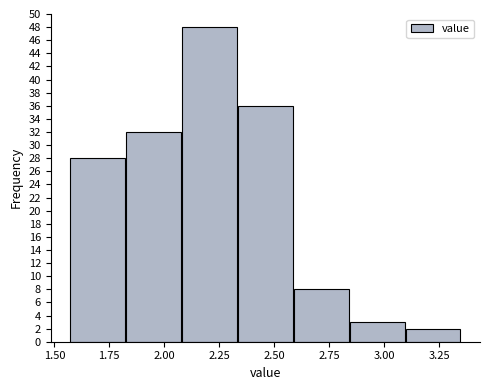

Reading left to right, list every bar in this chart as the range it spans on the x-axis followed by its height. Neither the bar edges nor the heights are printed on the chart, so give them approximately, as read against the axes.

1.55 to 1.80: 28
1.80 to 2.10: 32
2.10 to 2.35: 48
2.35 to 2.60: 36
2.60 to 2.85: 8
2.85 to 3.10: 3
3.10 to 3.35: 2